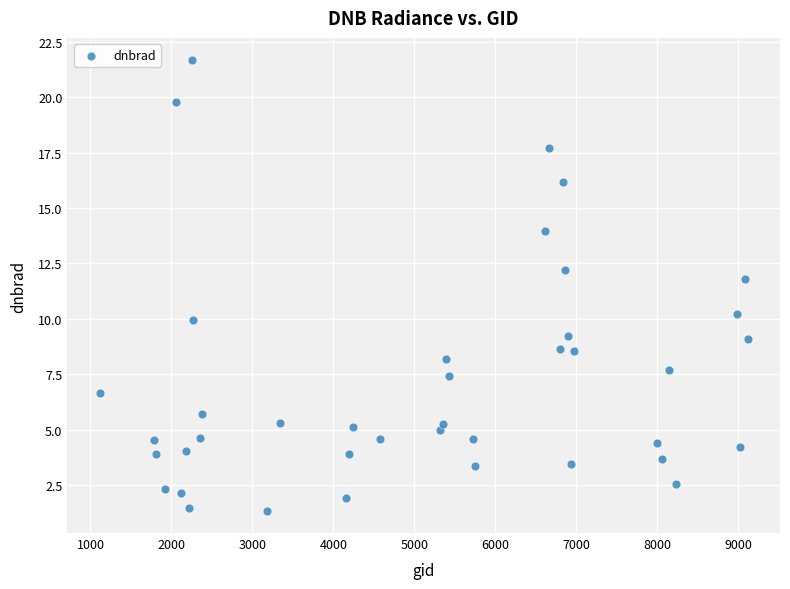

What is the range of X values (max minus min)?

8001.0